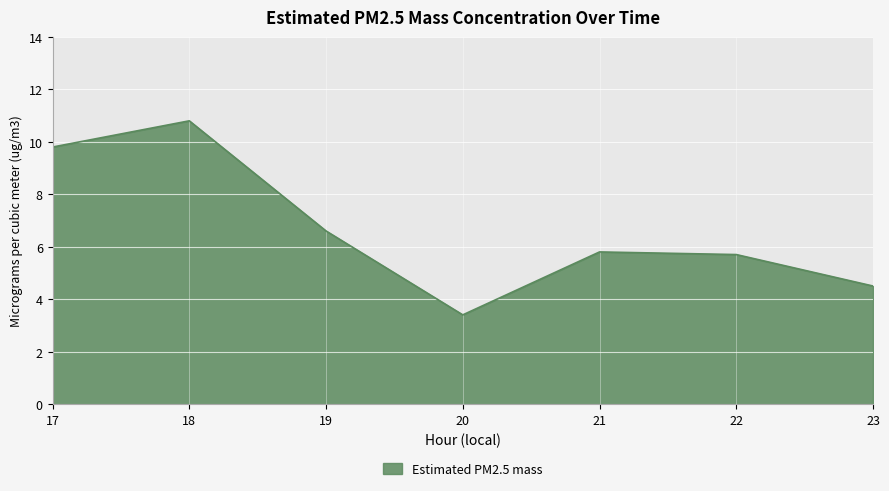

What is the greatest value displayed?

10.8